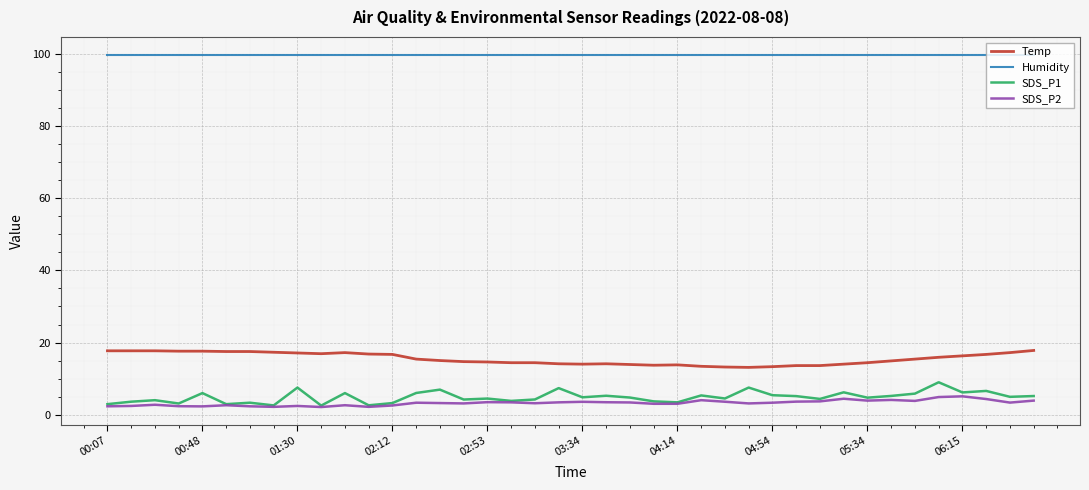

Which series has the largest range (max minus min)?

SDS_P1